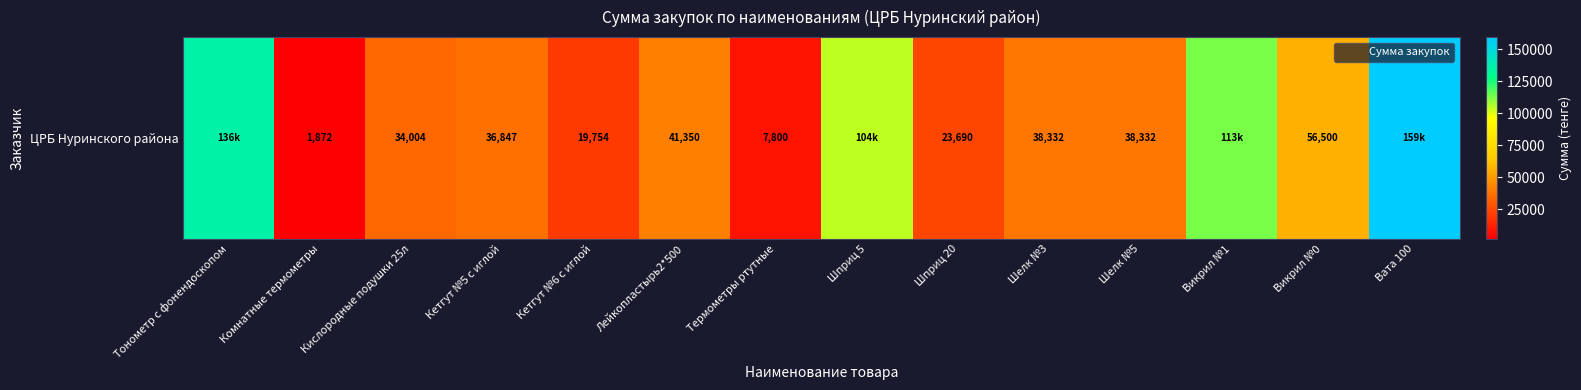

What is the greatest value displayed?

159430.0